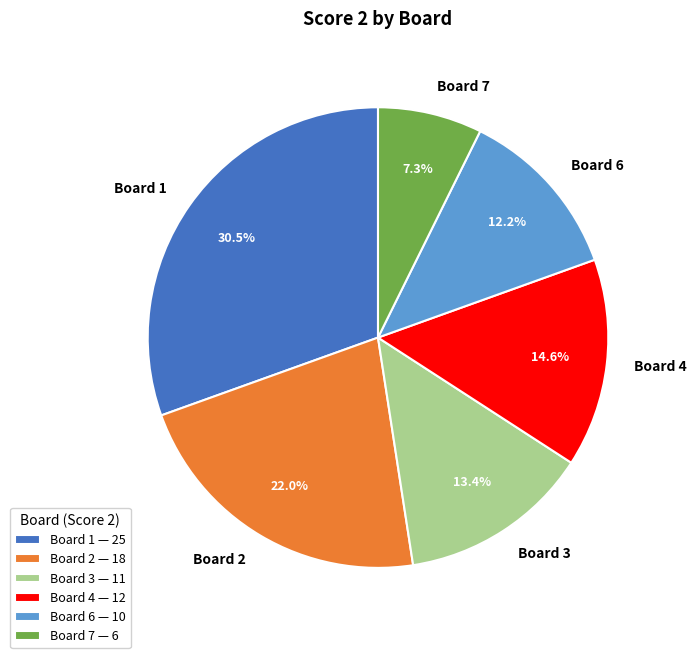

Rank the categories by value from highest to lowest.

Board 1 — 25, Board 2 — 18, Board 4 — 12, Board 3 — 11, Board 6 — 10, Board 7 — 6